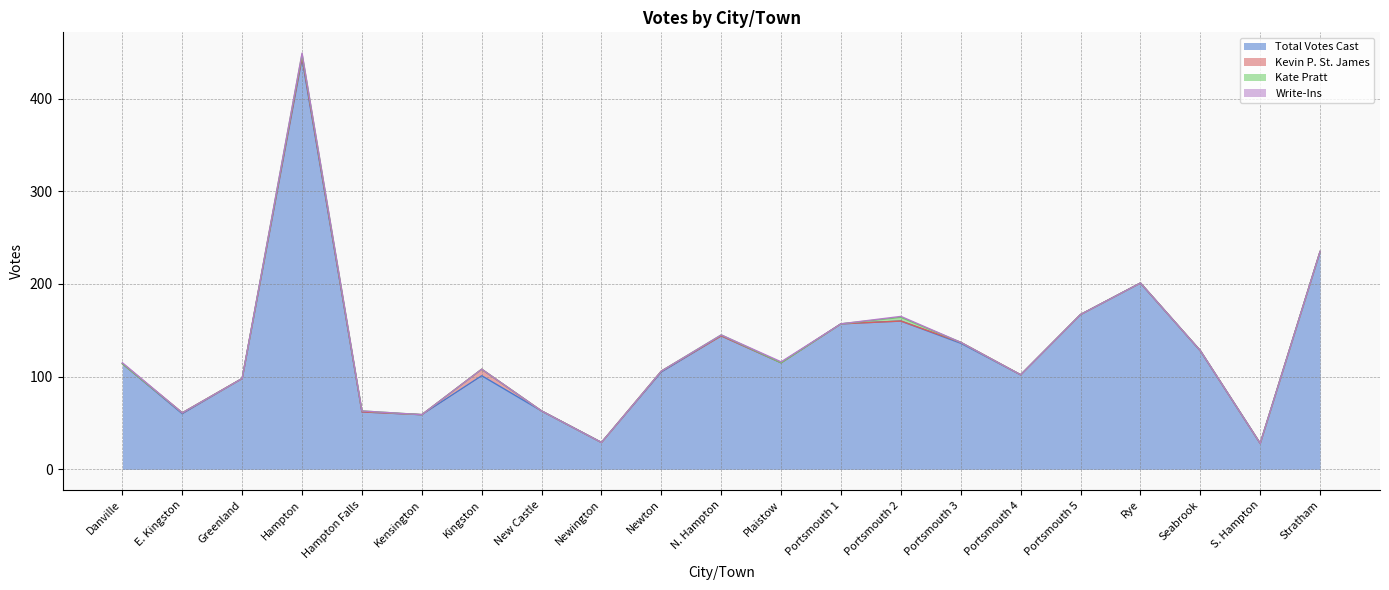

At which category is the sum across all series the highest?

Hampton